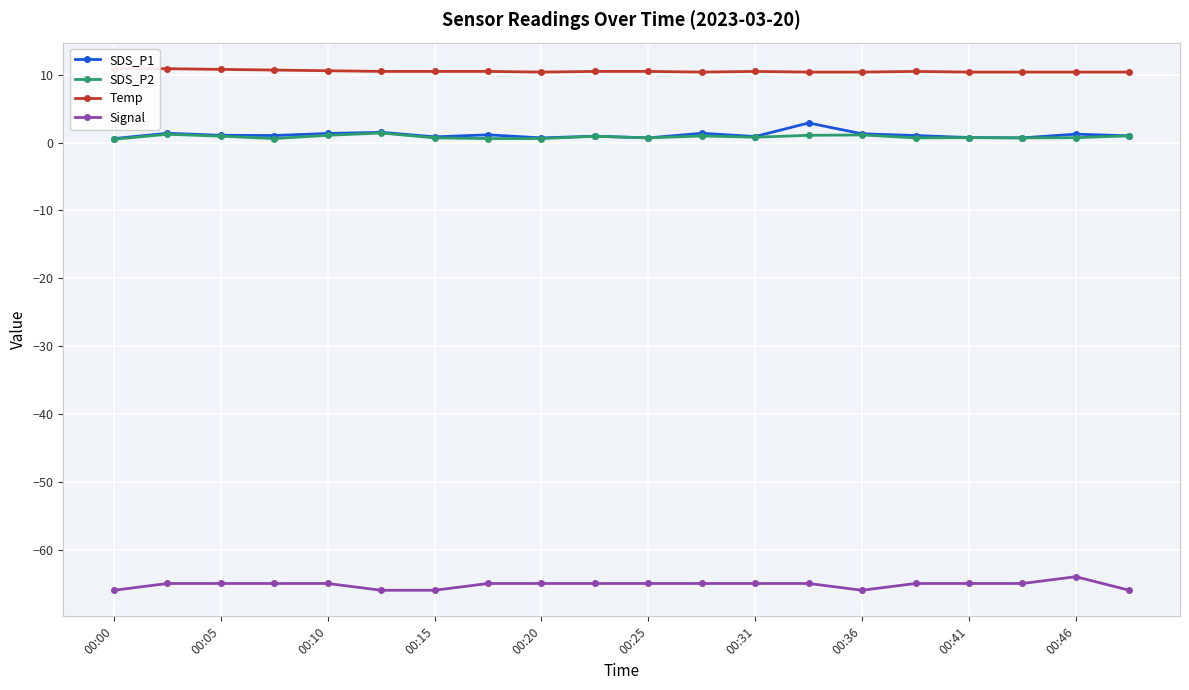

True or false: Signal has more than 0 interior local peaks.

True